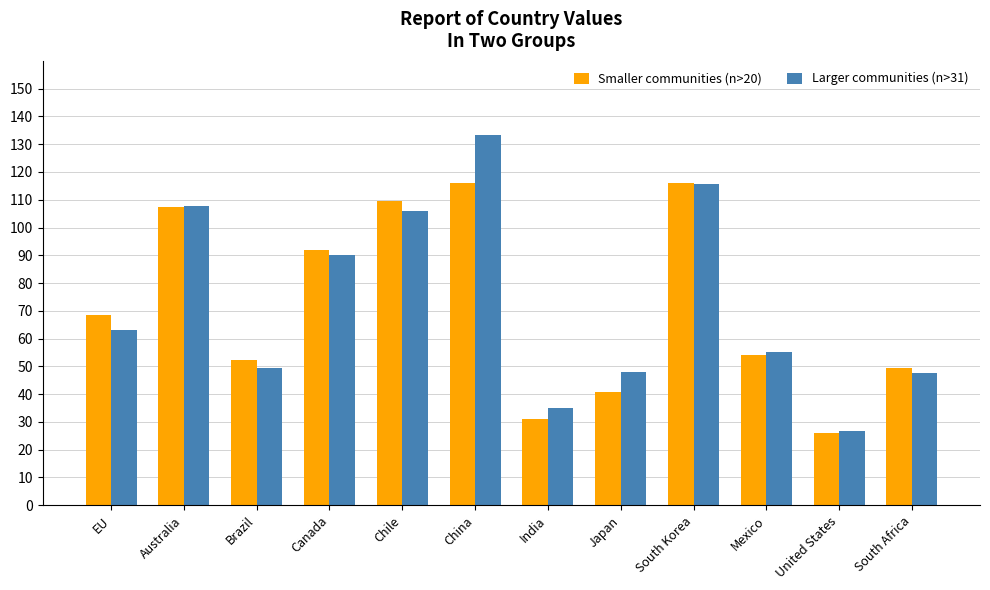

What is the value of the Smaller communities (n>20) bar at the 6th from the left?

116.1